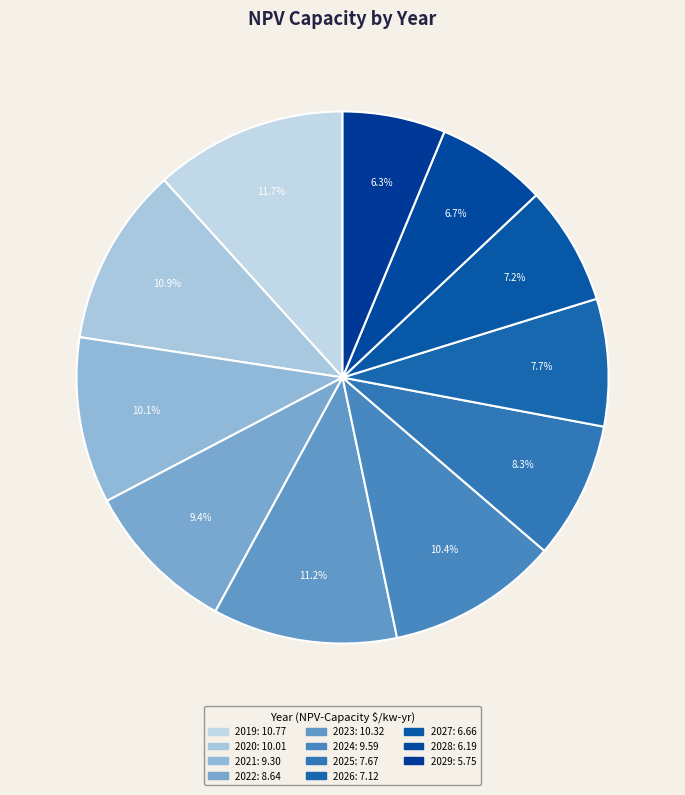

Count the number of slices in the pie.

11